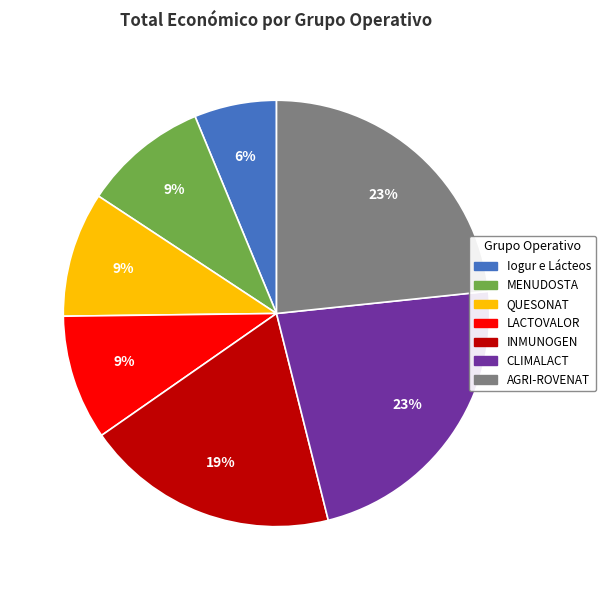

Which slice is the smallest?

Iogur e Lácteos